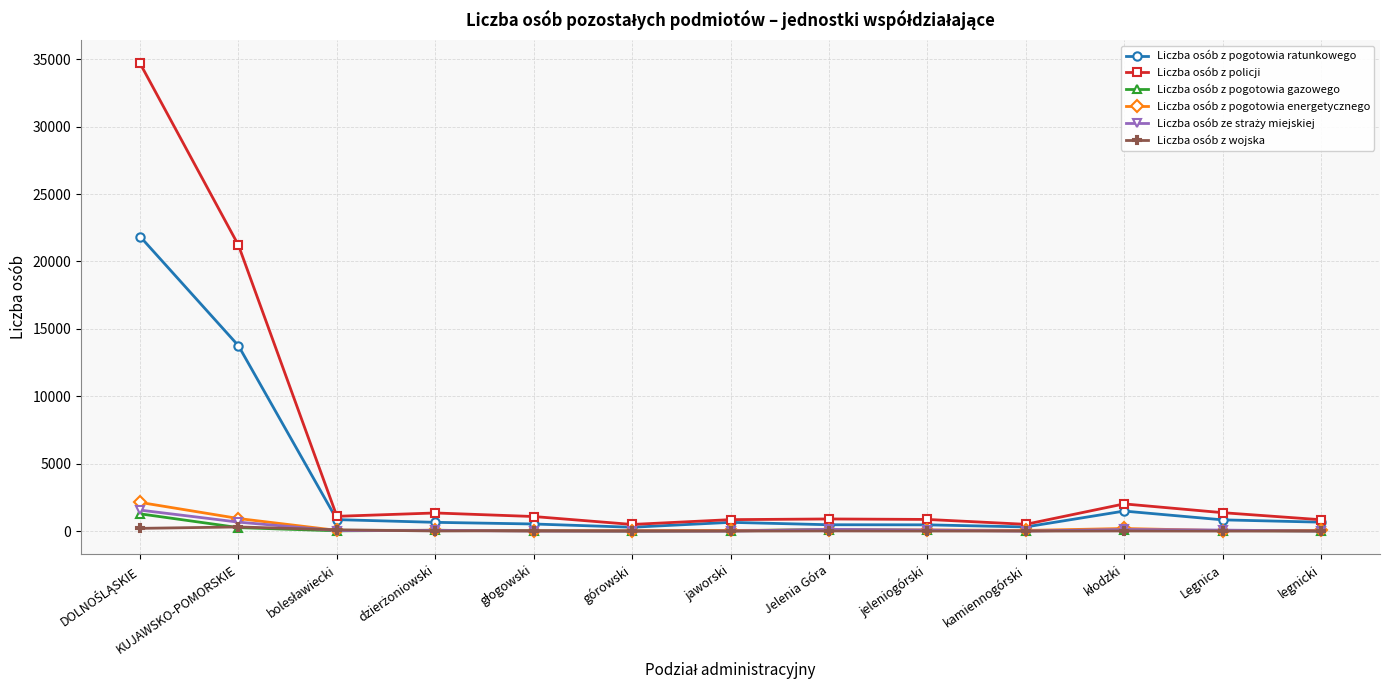

In Liczba osób z policji, how many points are lower than both neighbors (excluding endpoints)?

3